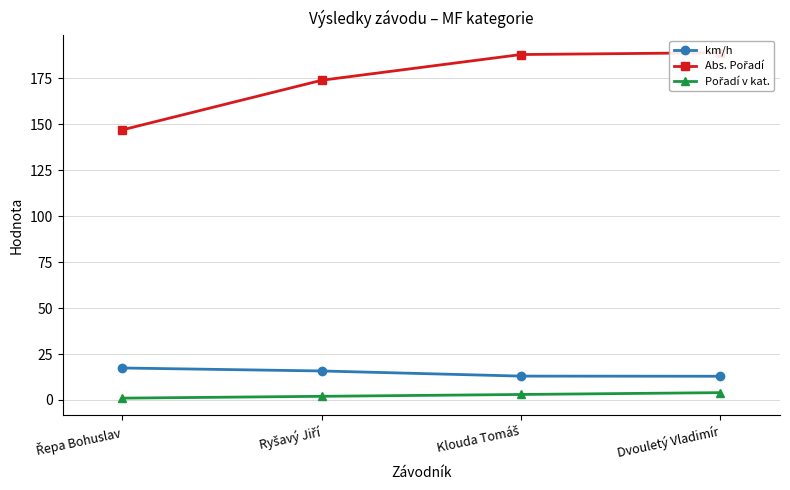

Which series has the widest spread of values?

Abs. Pořadí